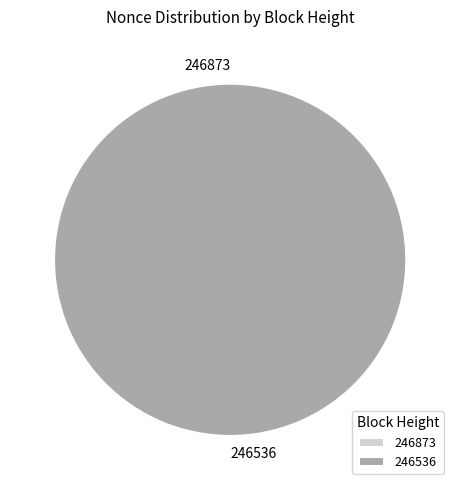

Is 246873 the majority of the pie?

No